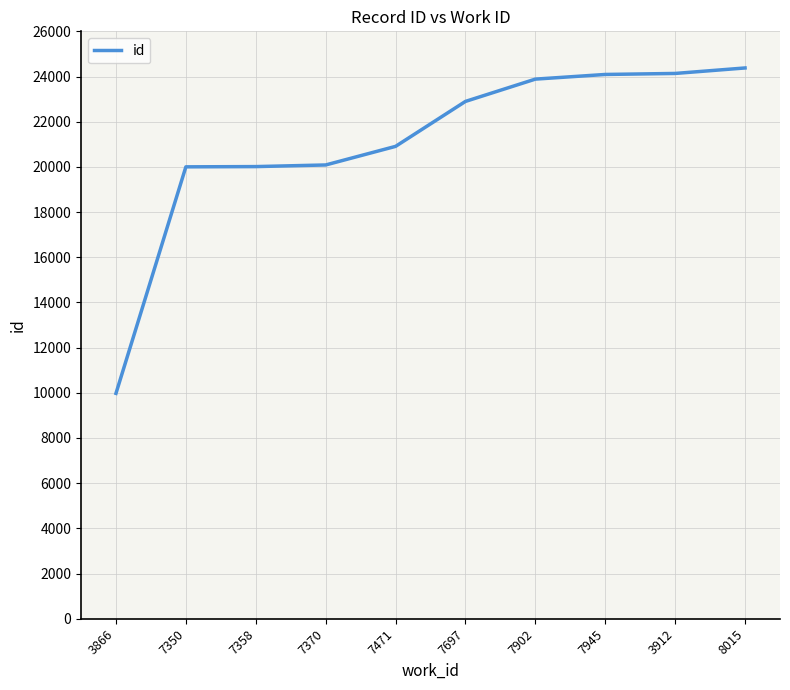

What is the difference between the maximum and second lowest values?

4377